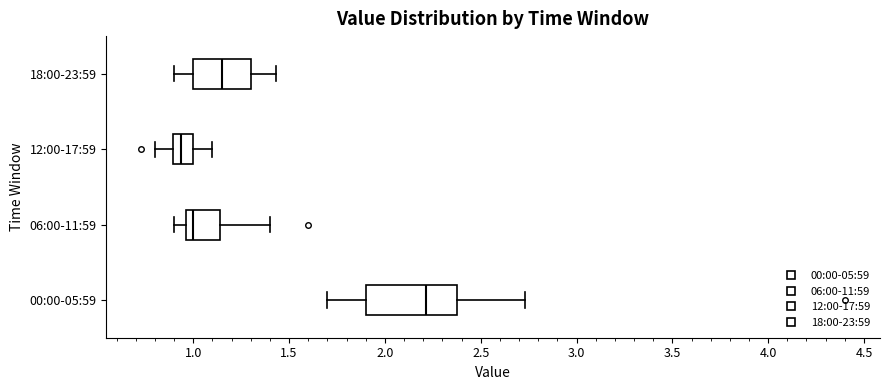

Which box has the furthest to the left median line?

12:00-17:59